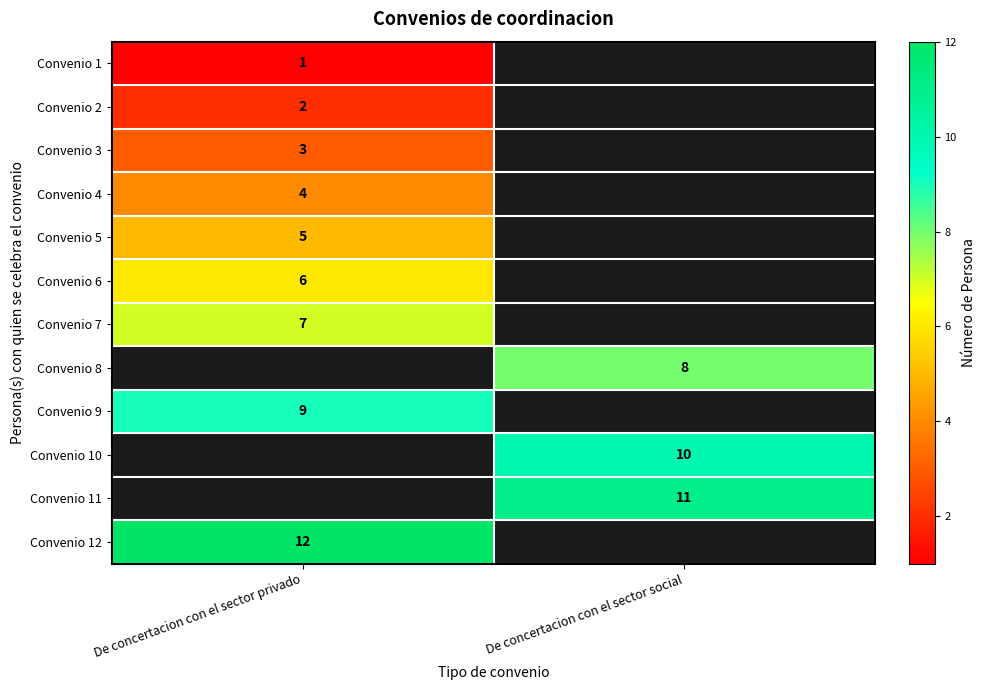

The value of Convenio 9 at De concertacion con el sector privado is 2. True or false?

False